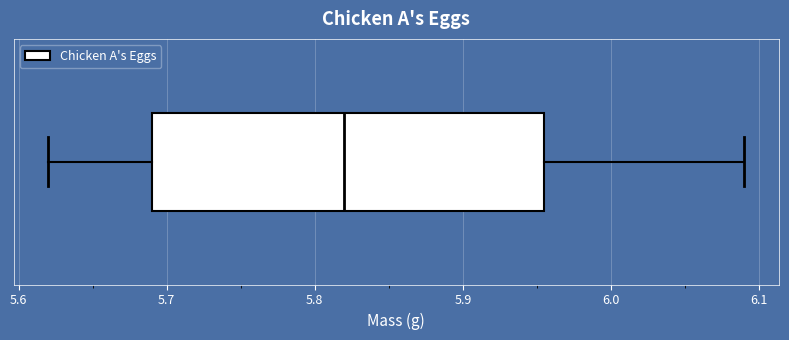

Transcribe this box plot: give where the median line is, the range the box spans, and where the two whiskers end, as read against the x-axis. The values are not printed on the chart, so give them approximately, as read against the axis.

median 5.82, box 5.69 to 5.96, whiskers 5.62 to 6.09